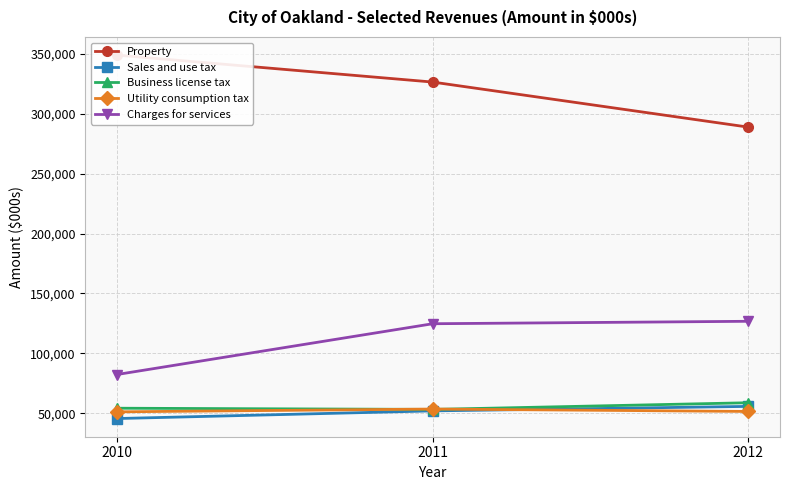

What are all the series names shown in the legend?

Property, Sales and use tax, Business license tax, Utility consumption tax, Charges for services